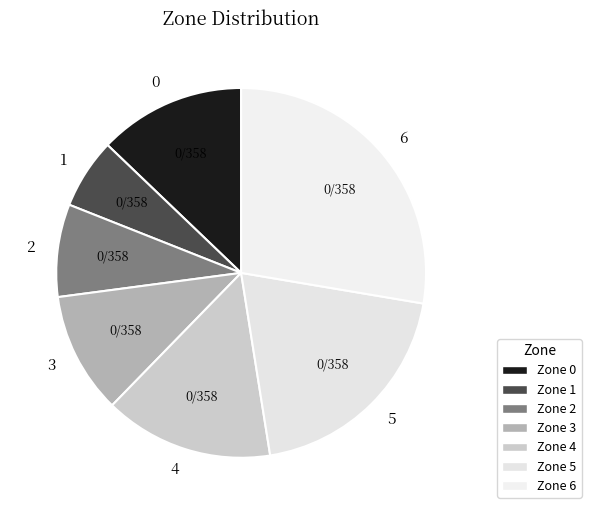

True or false: 6 accounts for 20% of the total.

False